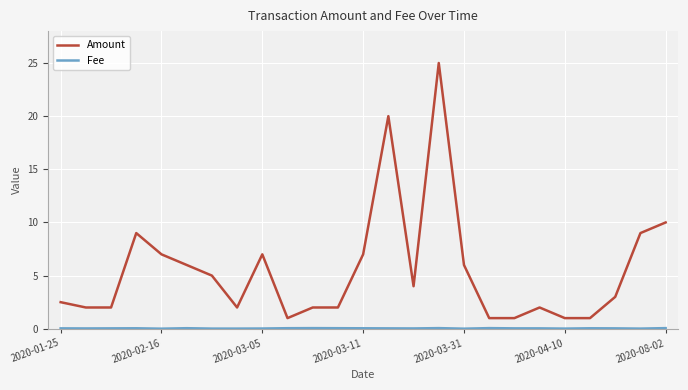

Does the chart display data point markers on the line(s)?

No